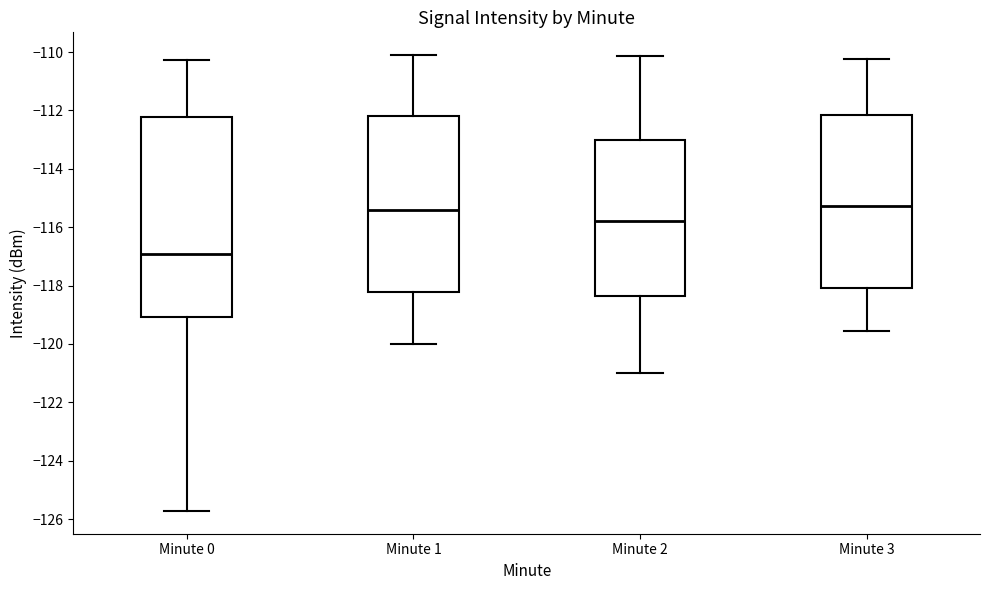

Which box's median line is the lowest?

Minute 0